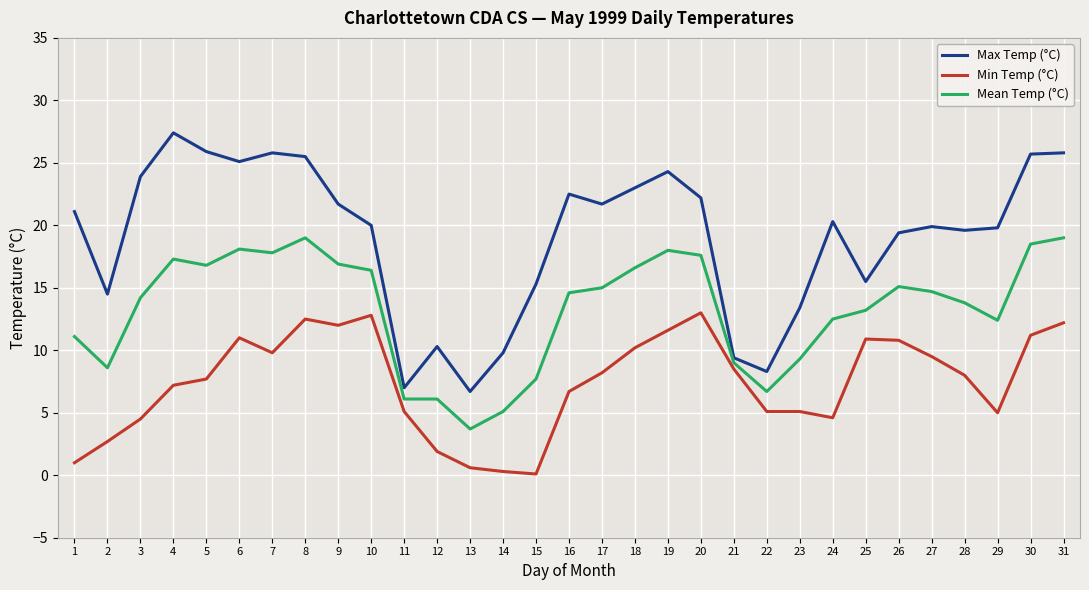

At how many categories does at least one series exceed 6?

31